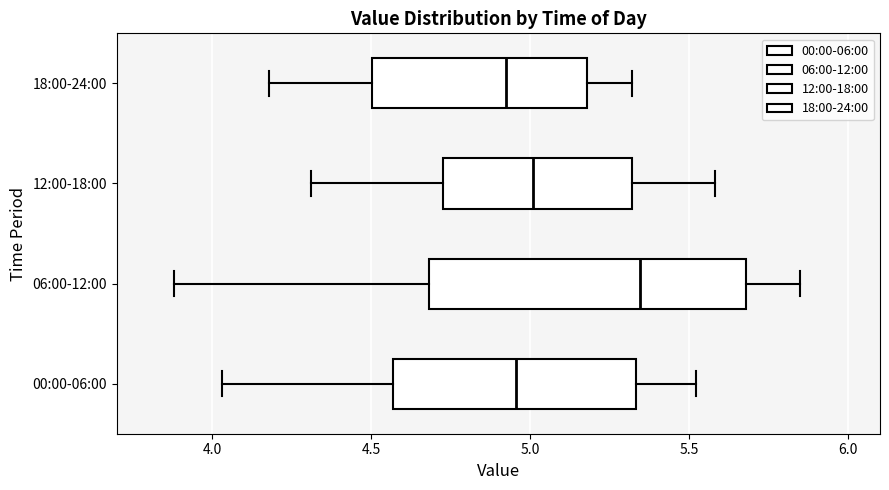

Reading bottom to top, read every box against the x-axis: the position of its median line, the range the box covers, and the ends of its whiskers. The values are not printed on the chart, so give them approximately, as read against the axis.

00:00-06:00: median 4.95, box 4.55 to 5.35, whiskers 4.05 to 5.50
06:00-12:00: median 5.35, box 4.70 to 5.70, whiskers 3.90 to 5.85
12:00-18:00: median 5.00, box 4.75 to 5.30, whiskers 4.30 to 5.60
18:00-24:00: median 4.95, box 4.50 to 5.20, whiskers 4.20 to 5.30